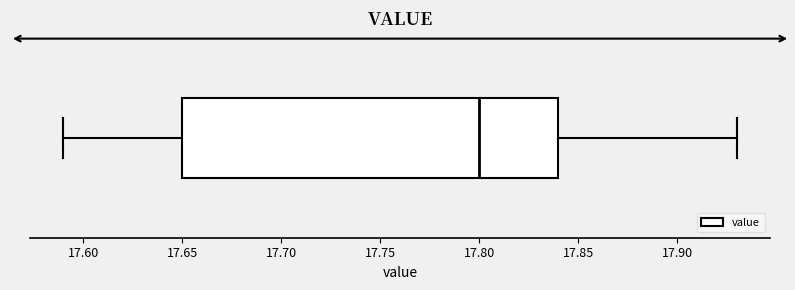

Transcribe this box plot: give where the median line is, the range the box spans, and where the two whiskers end, as read against the x-axis. The values are not printed on the chart, so give them approximately, as read against the axis.

median 17.80, box 17.65 to 17.84, whiskers 17.59 to 17.93